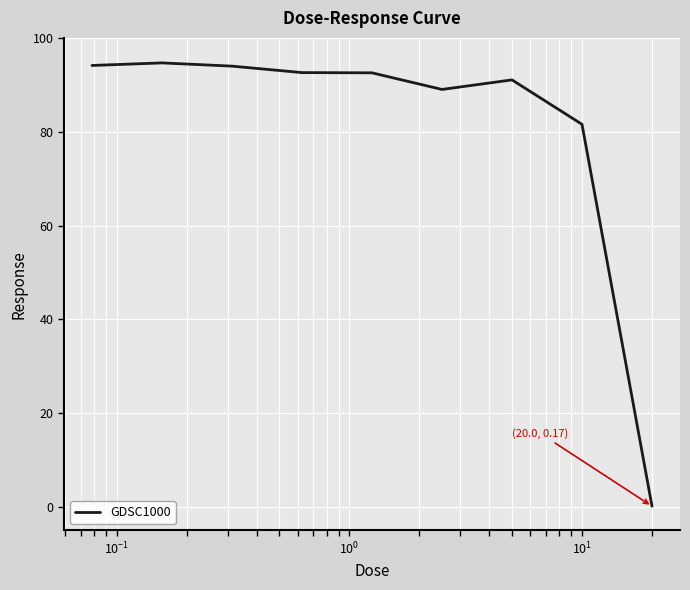

What is the difference between the maximum and minimum values?

94.5